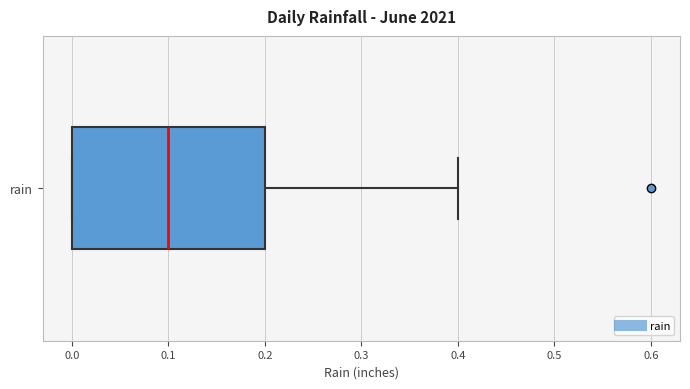

Where is the left edge of the box for rain on the x-axis? The values are not printed on the chart, so give them approximately, as read against the axis.

0.0